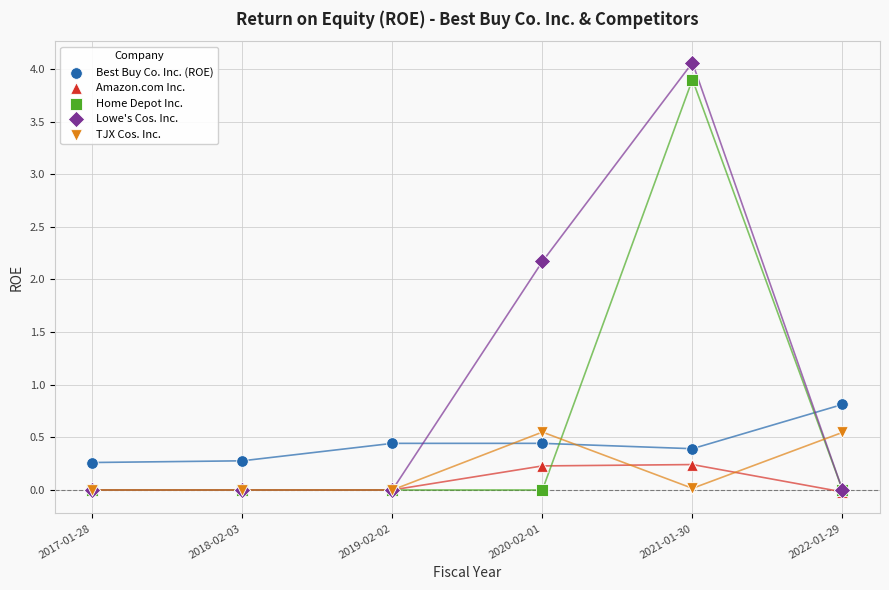

What are all the series names shown in the legend?

Best Buy Co. Inc. (ROE), Amazon.com Inc., Home Depot Inc., Lowe's Cos. Inc., TJX Cos. Inc.